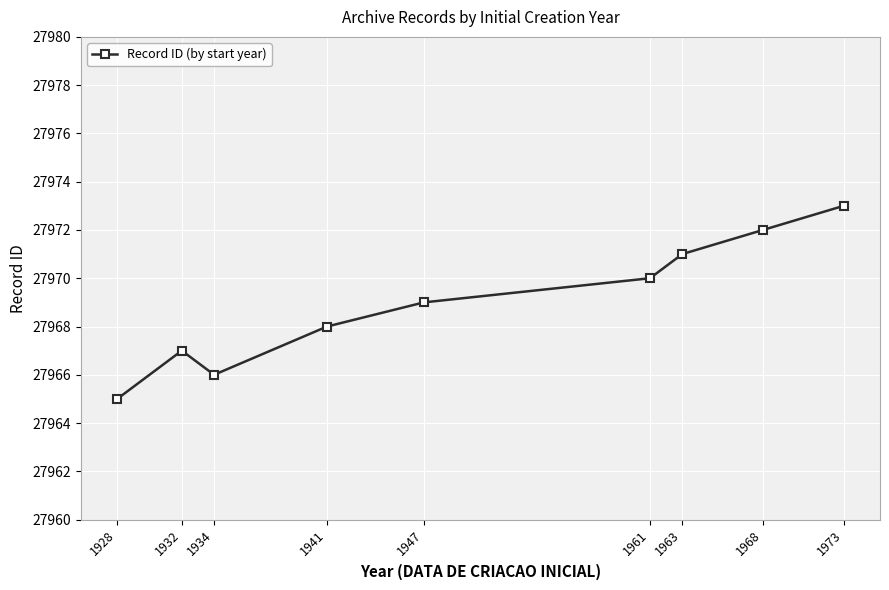

Which category has the lowest value across all series?

1928